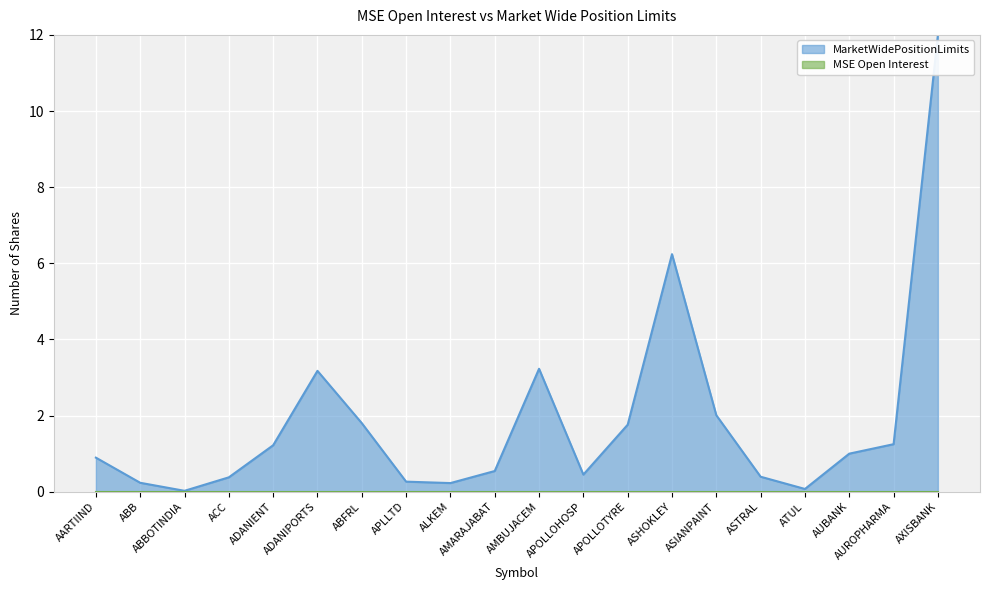

The chart shows a value of 0.4 at ACC. True or false?

True